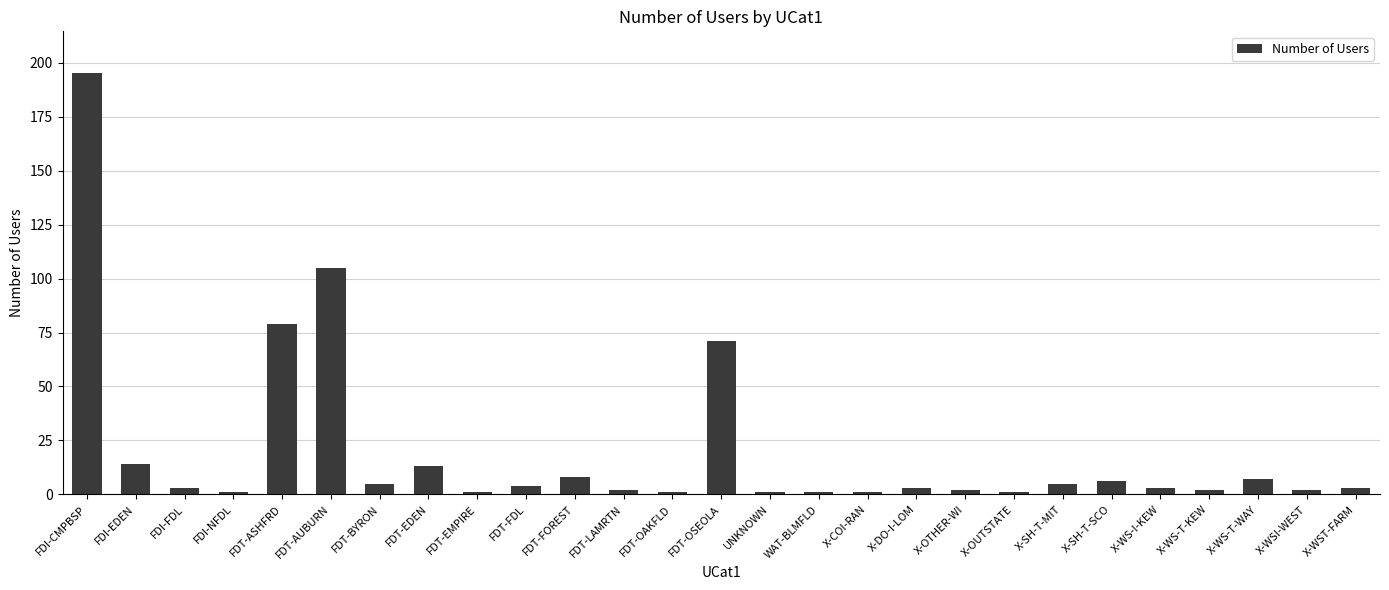

What is the sum of the values at X-WS-T-KEW and FDI-FDL?

5